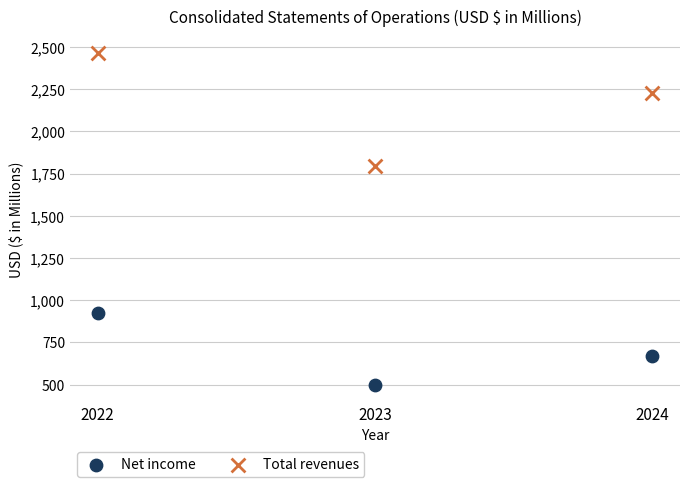

Which series contains the lowest Y value?

Net income